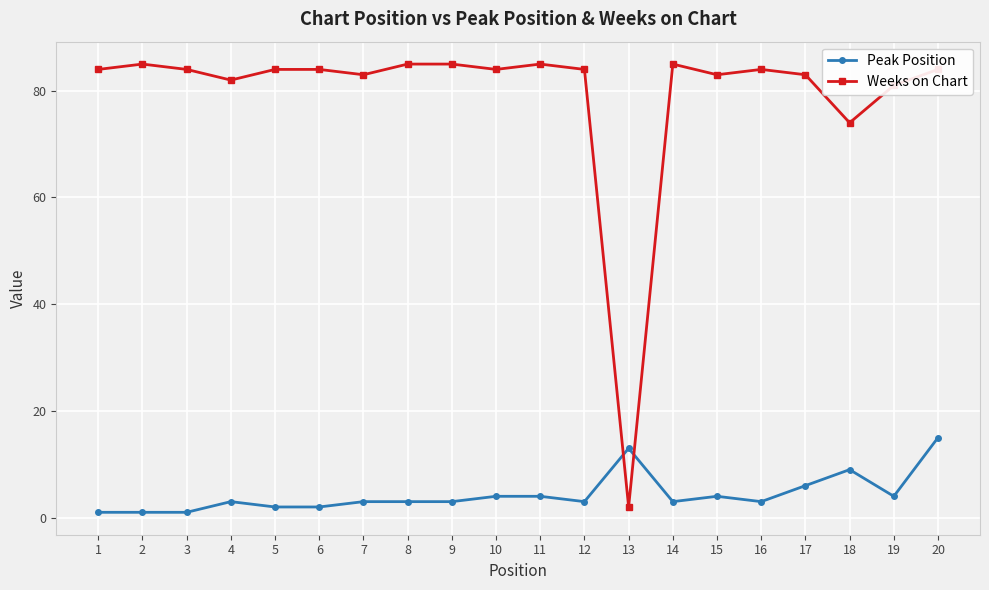

Reading left to right, list all the values displayed in this chart.

Peak Position: 1	1	1	3	2	2	3	3	3	4	4	3	13	3	4	3	6	9	4	15
Weeks on Chart: 84	85	84	82	84	84	83	85	85	84	85	84	2	85	83	84	83	74	81	84